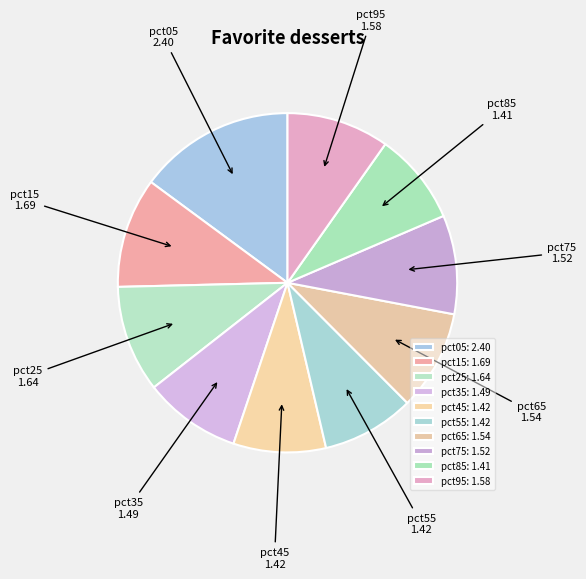

Is it true that pct85 is 21% of the pie?

False